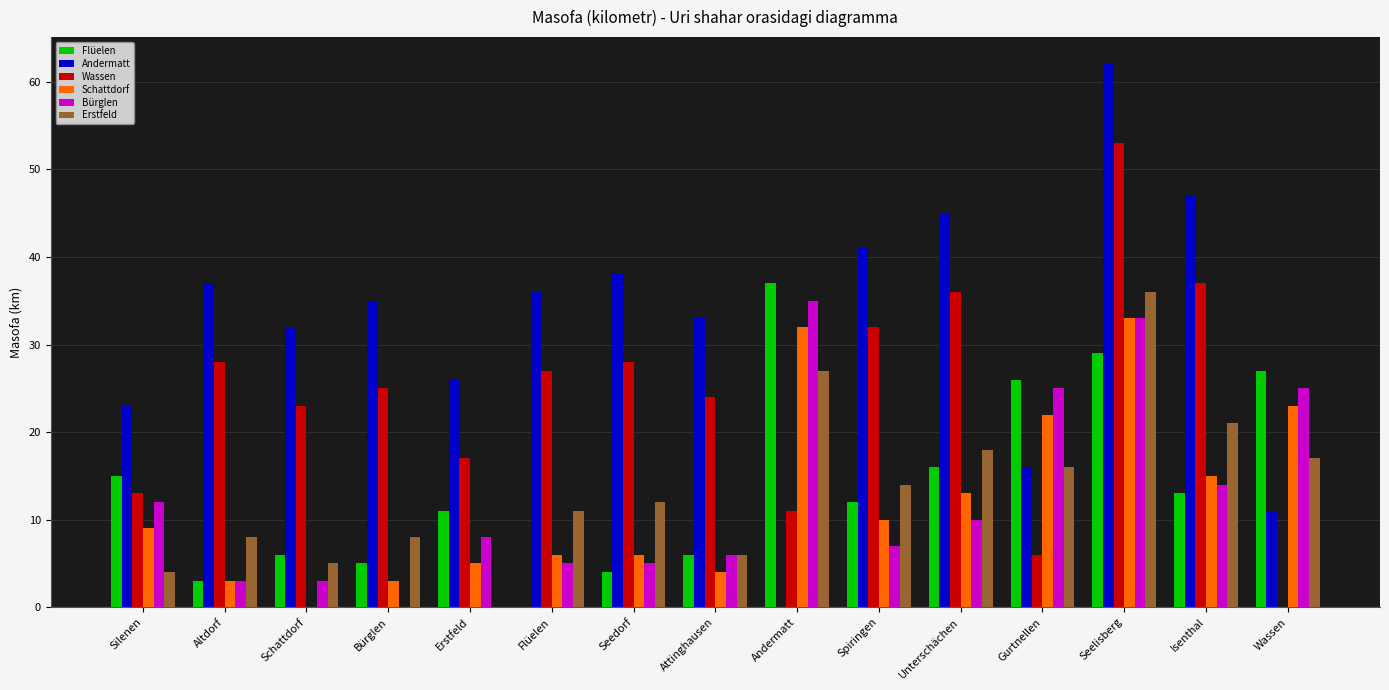

Is the value of Flüelen at Unterschächen greater than the value of Schattdorf at Unterschächen?

Yes